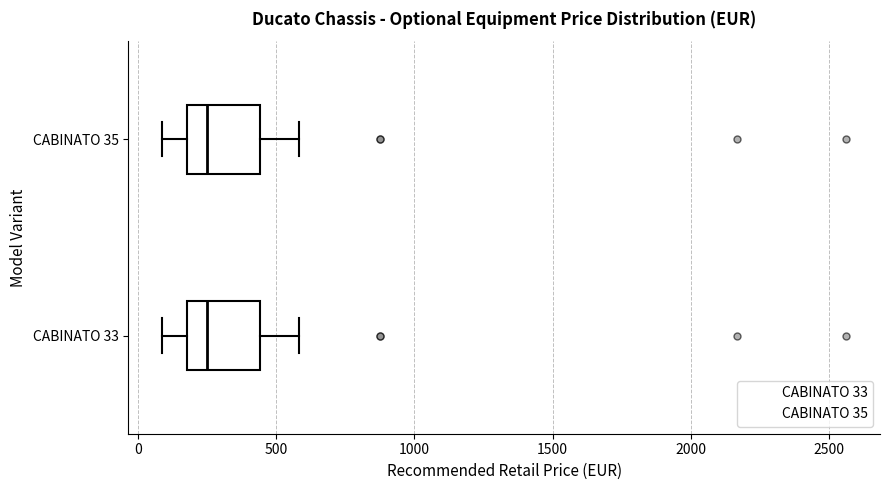

Where does the right whisker of the box for CABINATO 35 end on the x-axis? The values are not printed on the chart, so give them approximately, as read against the axis.

600